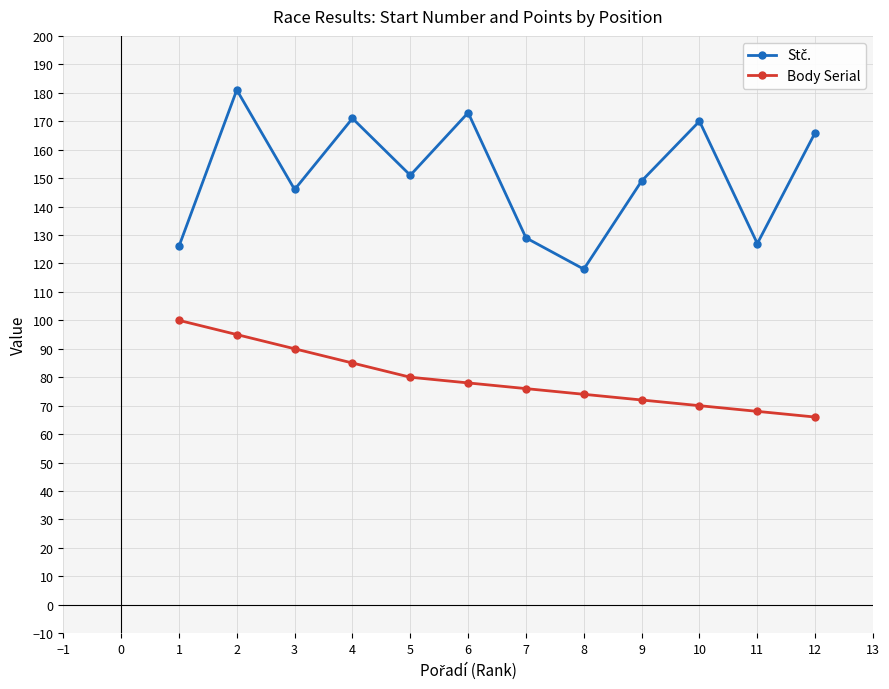

The Body Serial series shows 68 at 11. True or false?

True